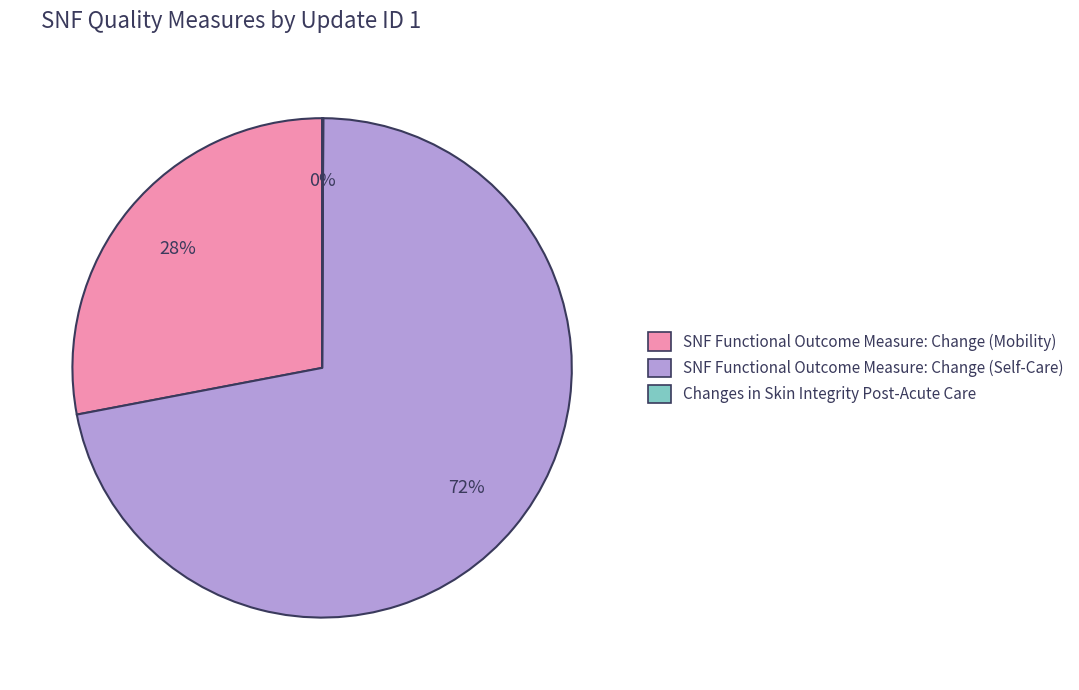

What percentage is the SNF Functional Outcome Measure: Change (Self-Care) slice, to the nearest percent?

72%